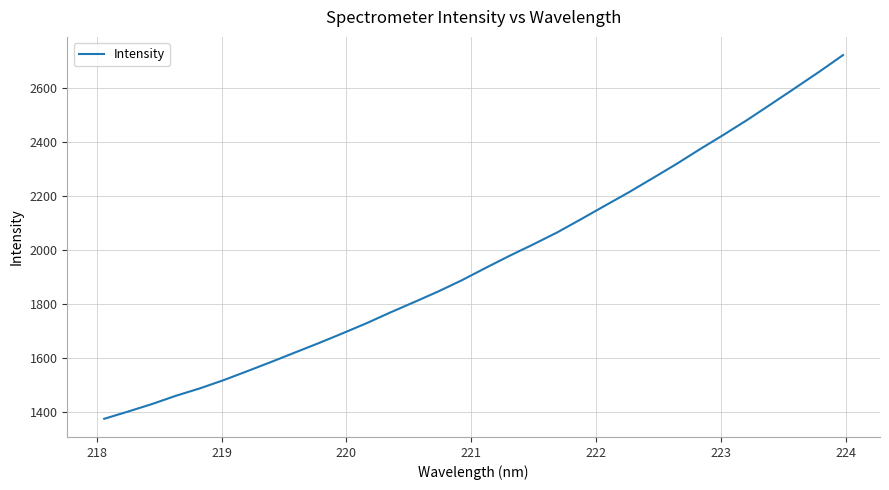

What is the smallest value displayed?

1375.6